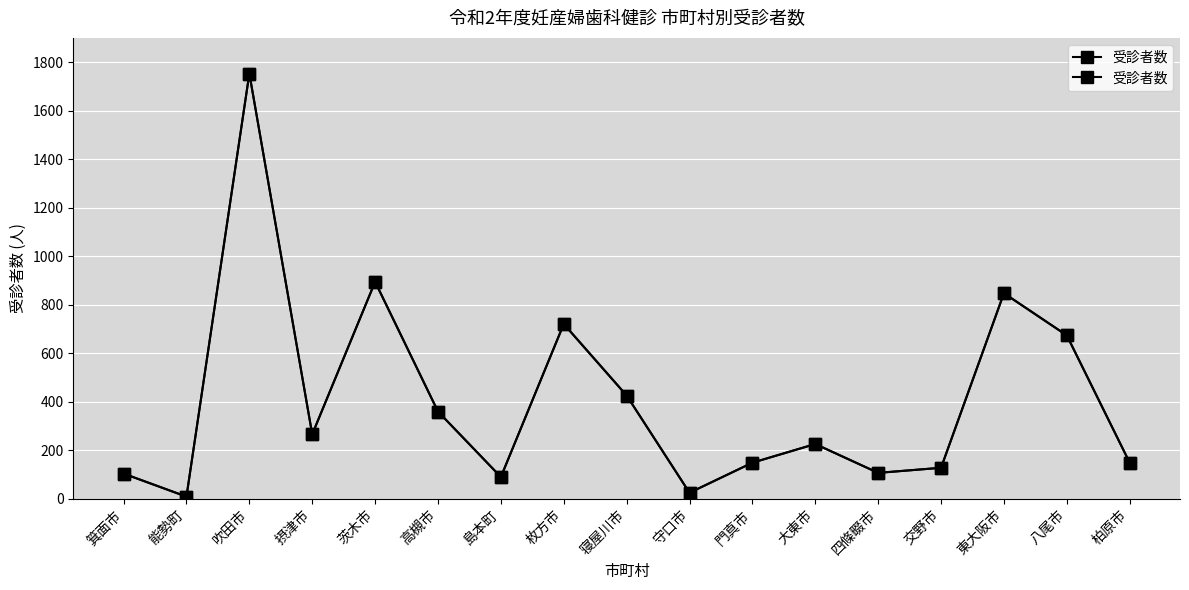

What is the sum of all values?

6914